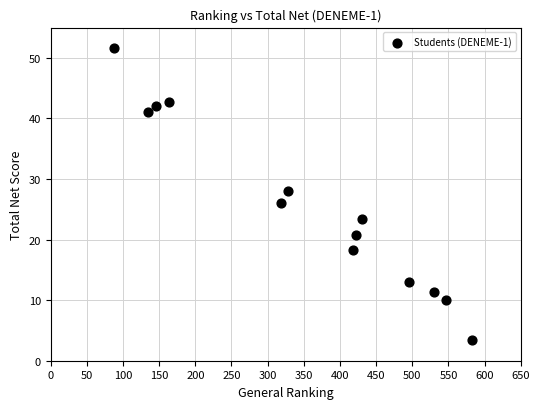

What is the range of Y values (max minus min)?

48.3